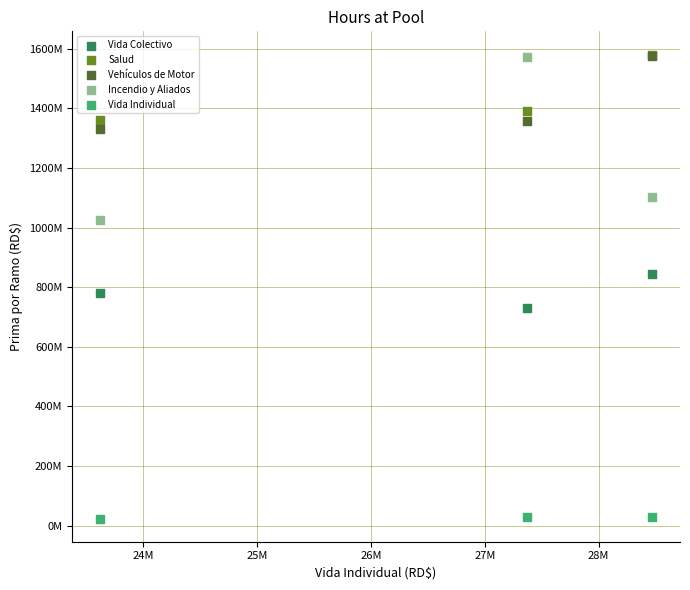

Which series has the largest Y range (max minus min)?

Incendio y Aliados